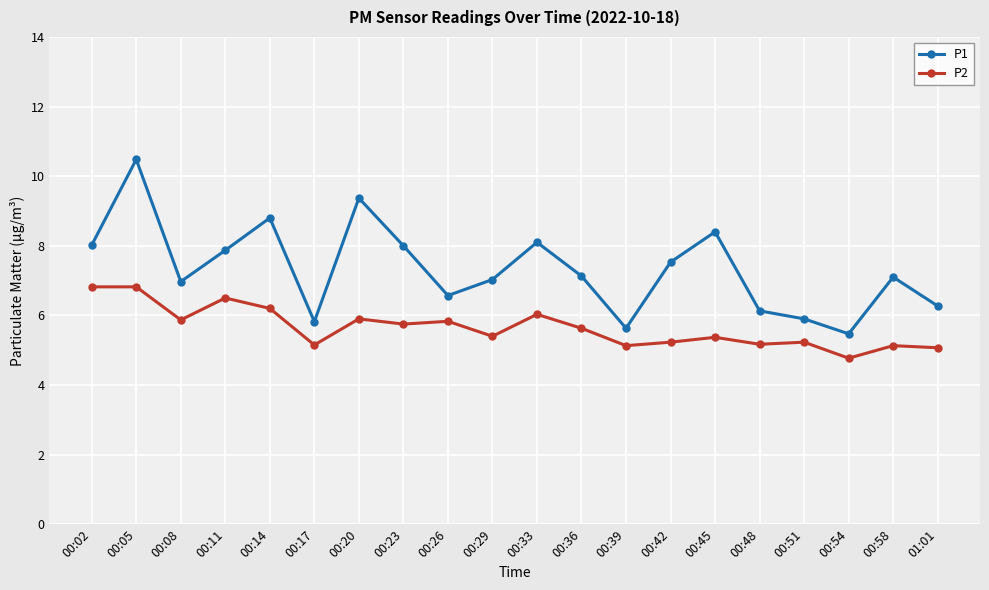

At 00:42, list the series in order from largest to smallest.

P1, P2